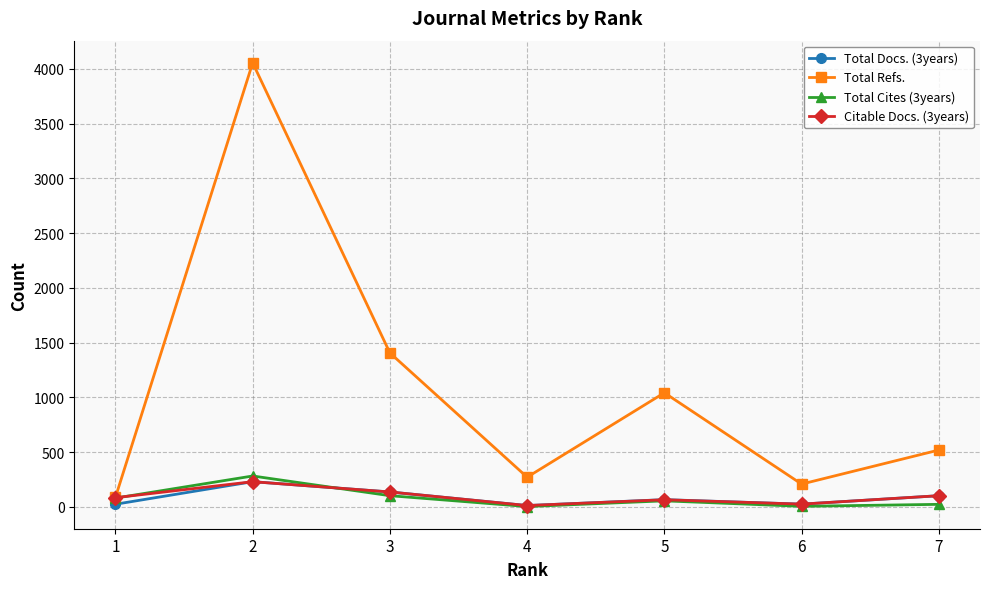

What is the value of the Citable Docs. (3years) point at the 1st from the left?

84